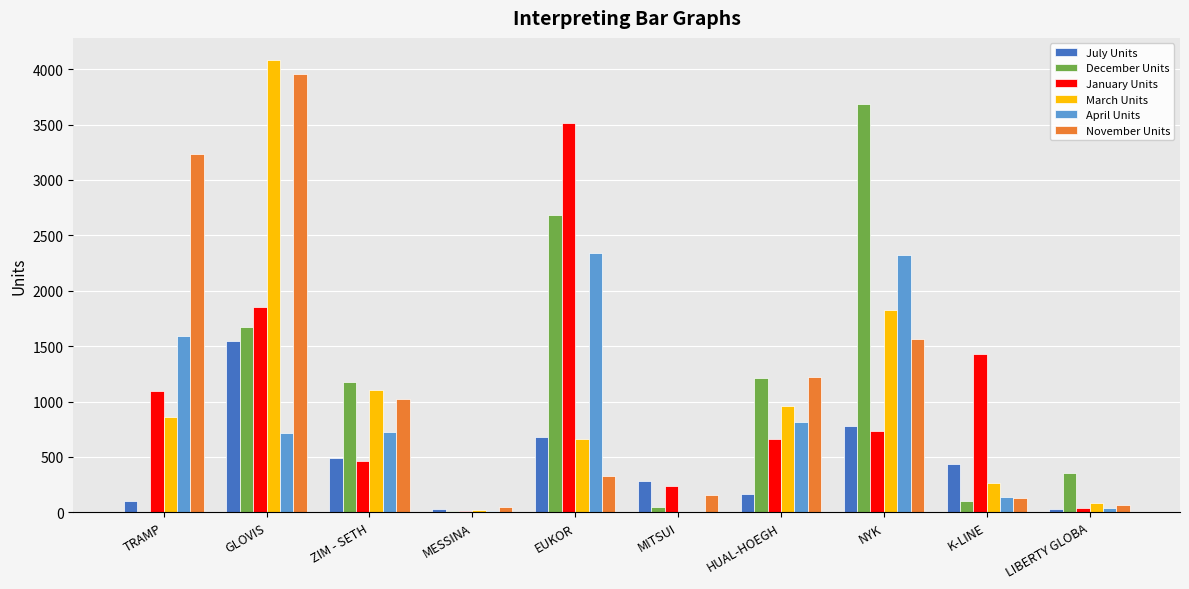

Is the value of March Units at EUKOR greater than the value of November Units at NYK?

No